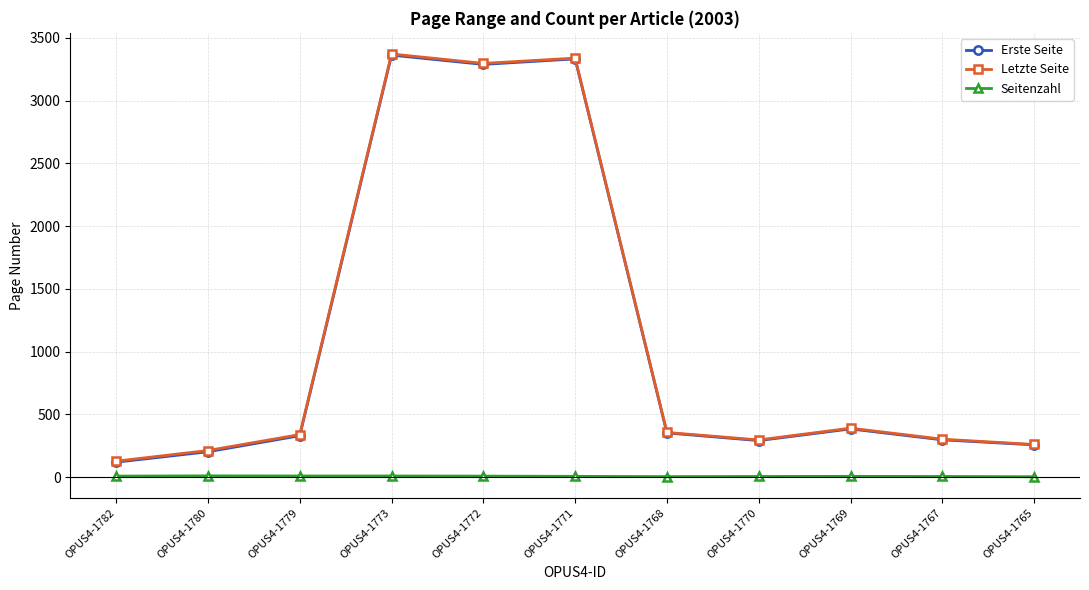

What is the spread (max minus min) of values at OPUS4-1768?

352